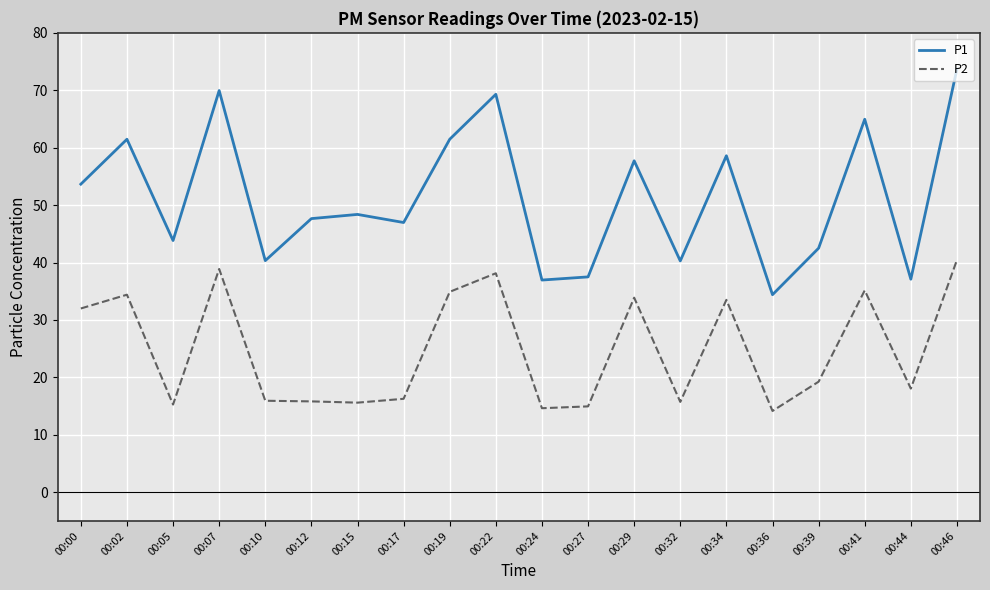

At 00:02, list the series in order from smallest to largest.

P2, P1